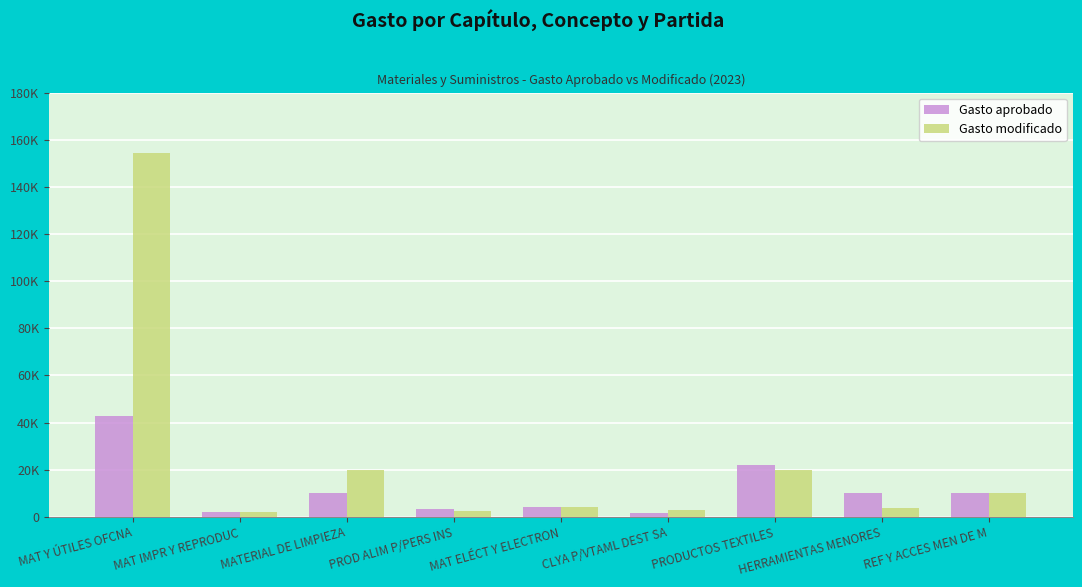

At MATERIAL DE LIMPIEZA, list the series in order from largest to smallest.

Gasto modificado, Gasto aprobado